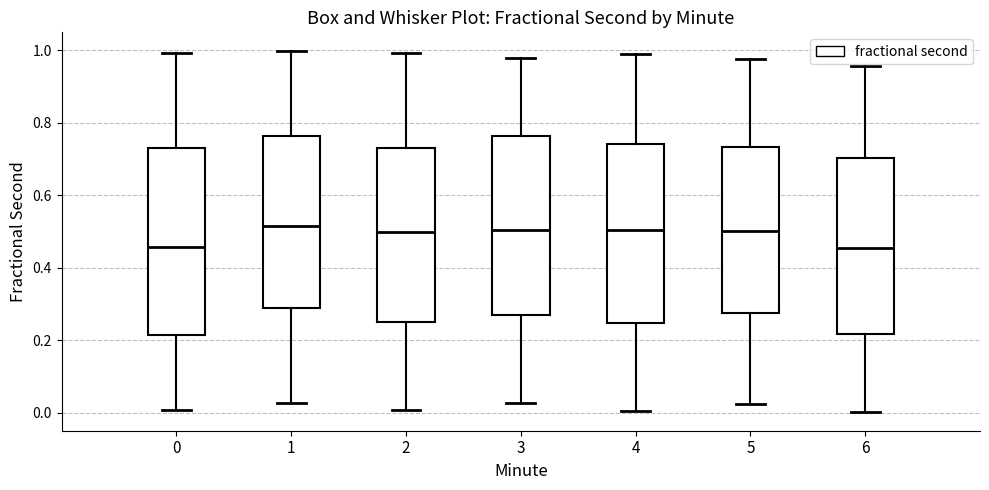

Comparing the boxes themselves (not the whiskers), which one is the tallest?

0